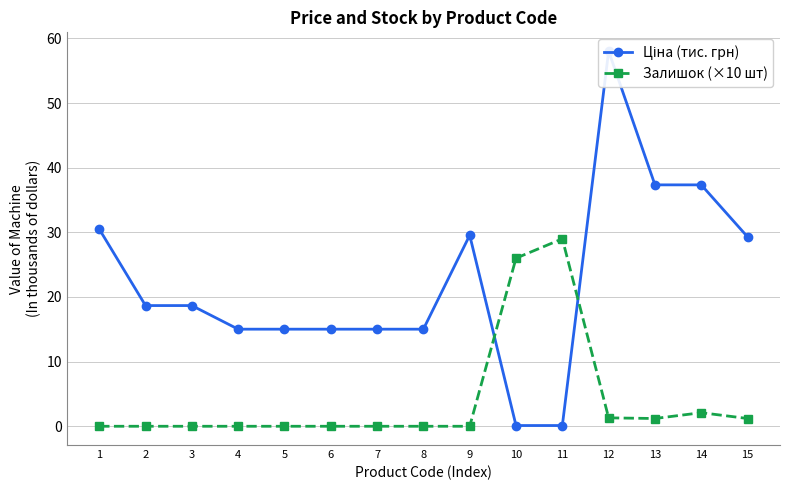

Which series has the largest range (max minus min)?

Ціна (тис. грн)